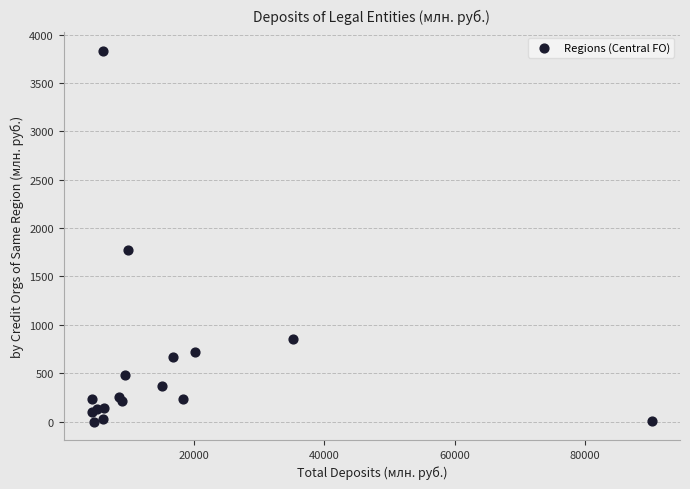

What Y value in the scatter plot is closest to 1916?

1769